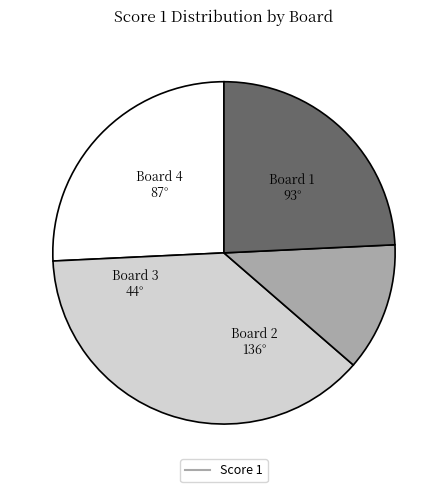

Is there any slice that represents more than half of the pie?

No